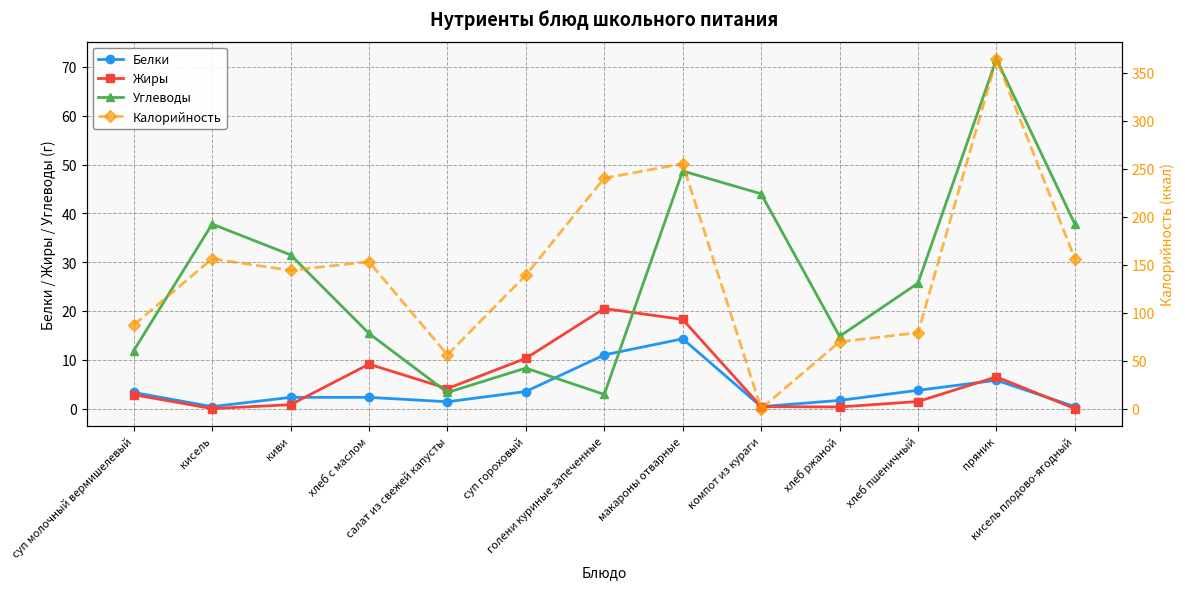

Between суп молочный вермишелевый and суп гороховый, which is larger?

суп гороховый